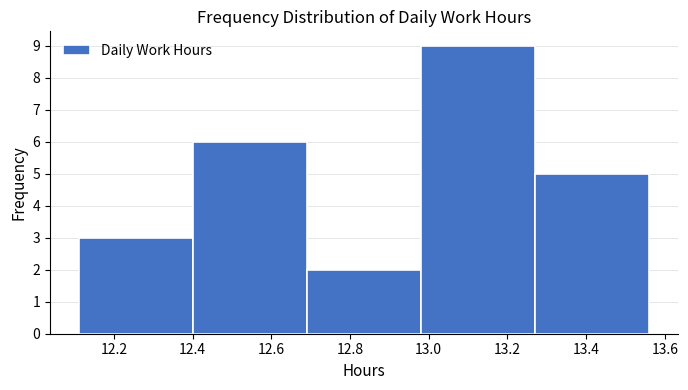

Reading left to right, transcribe this chart: for each bar, give the range it covers on the x-axis and its height. Neither the bar edges nor the heights are printed on the chart, so give them approximately, as read against the axes.

12.11 to 12.40: 3
12.40 to 12.69: 6
12.69 to 12.98: 2
12.98 to 13.27: 9
13.27 to 13.56: 5